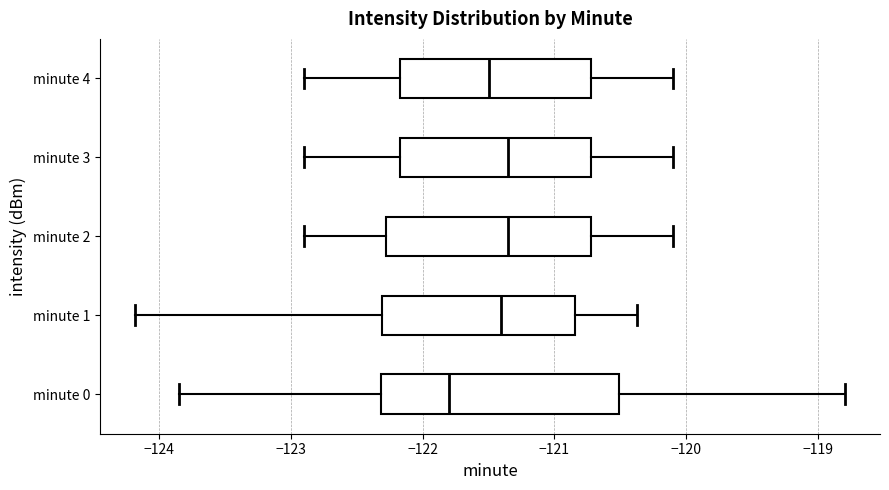

Which box has the furthest to the left median line?

minute 0